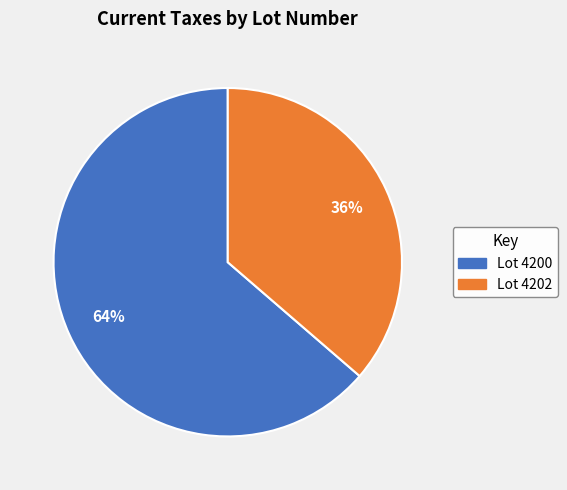

To the nearest percent, what is the average slice percentage?

50%